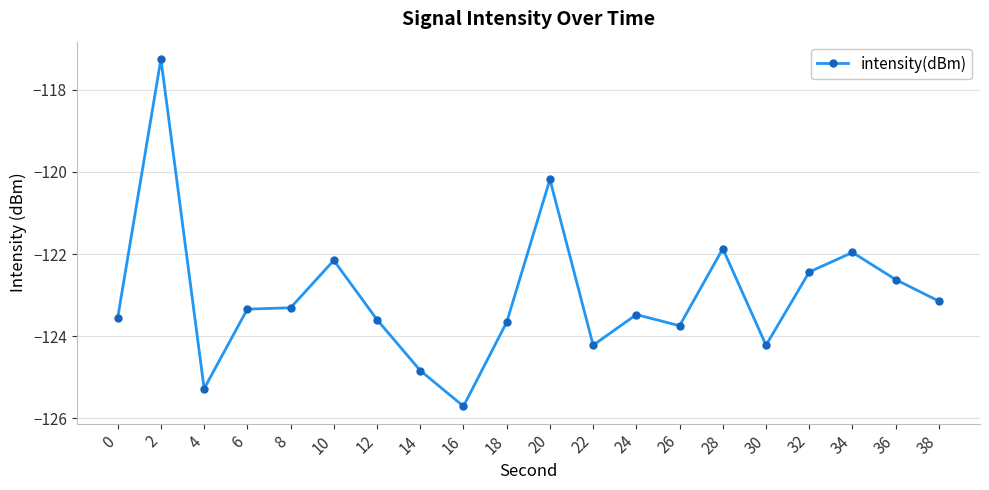

What is the minimum value shown in the chart?

-125.7